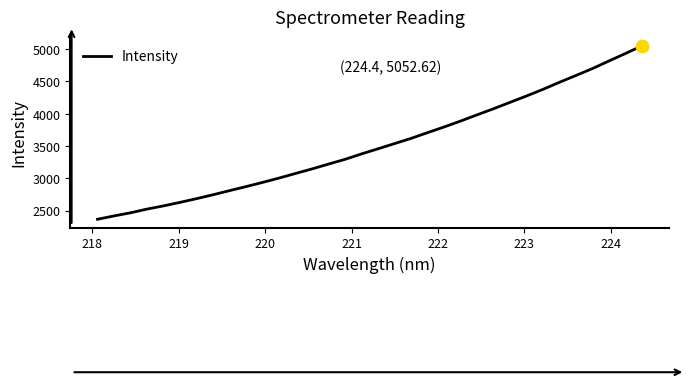

Does the chart display data point markers on the line(s)?

No